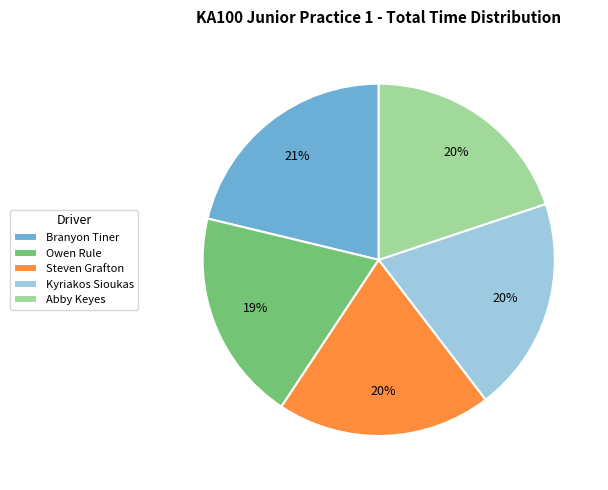

Is it true that Branyon Tiner is 13% of the pie?

False